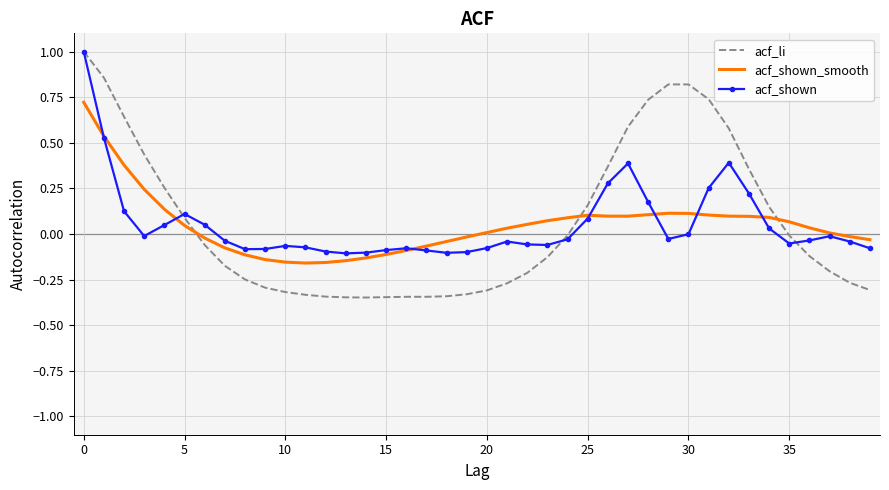

What is the sum of all acf_li values?

2.6